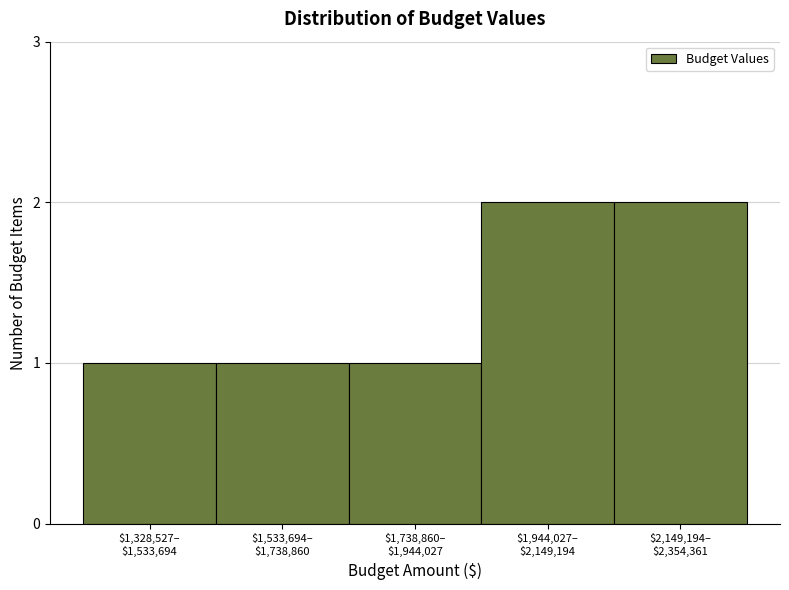

Reading left to right, list all the values displayed in this chart.

1	1	1	2	2